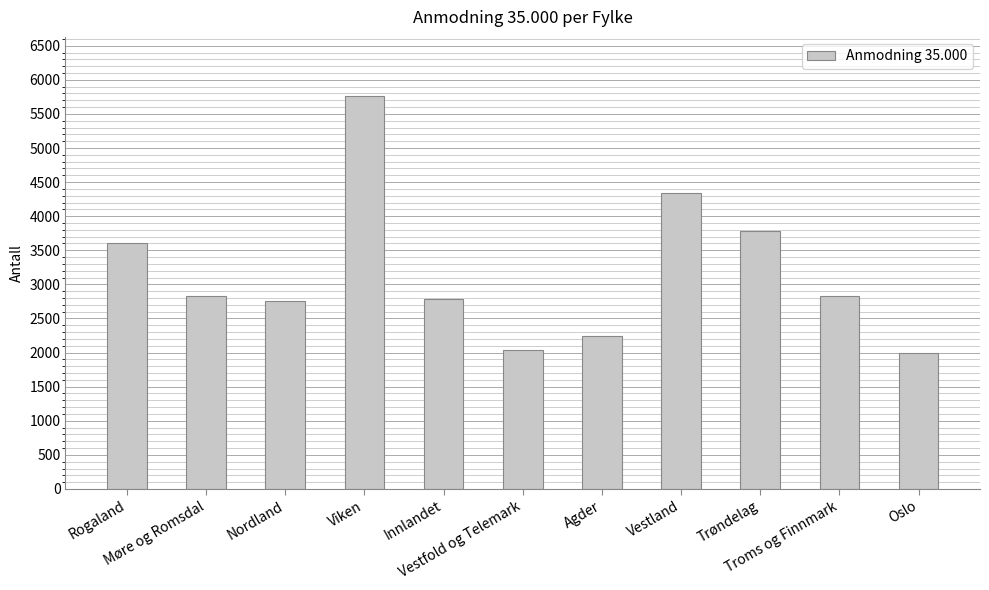

What is the value of the 9th bar from the left?

3790